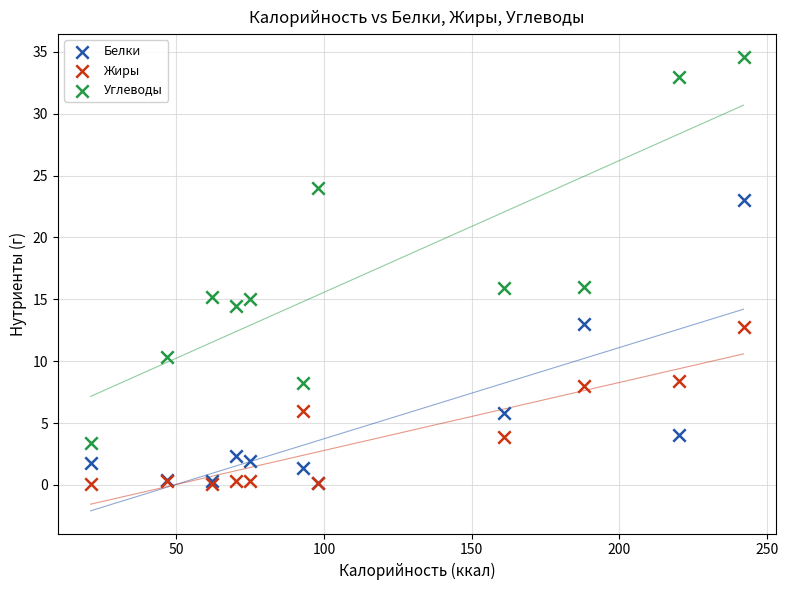

In the Белки series, what Y value is closest to 11?

13.0